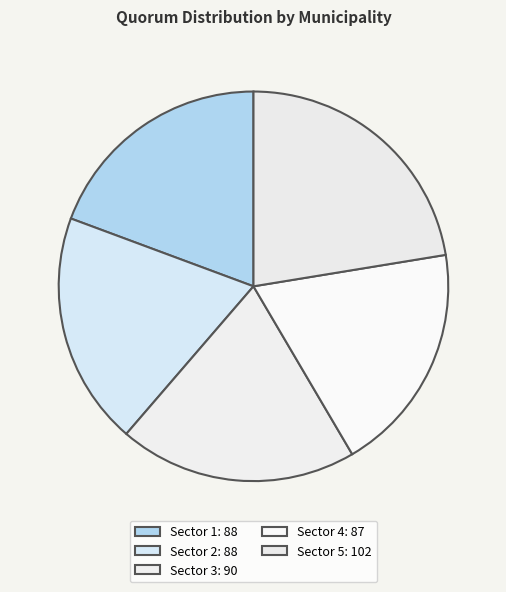

How many slices are in this pie chart?

5